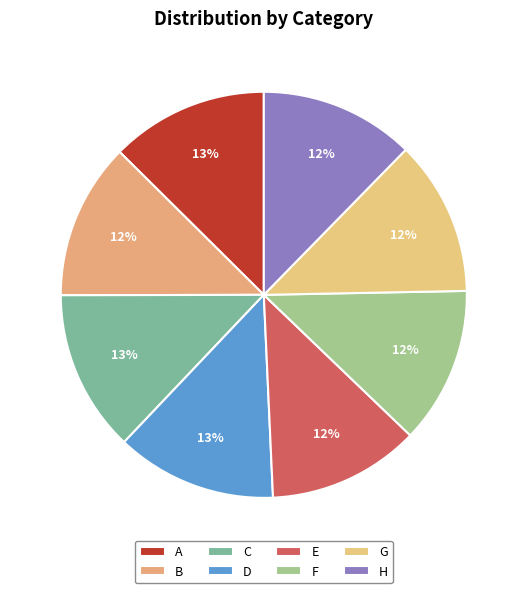

How many segments does this pie chart have?

8